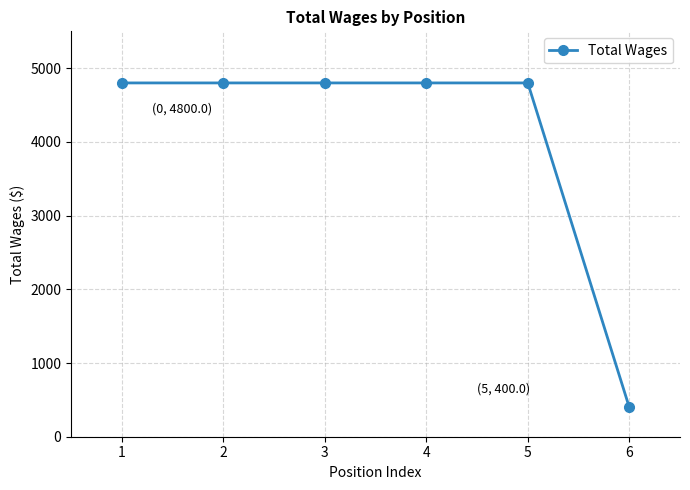

What is the sum of the values at 4 and 2?

9600